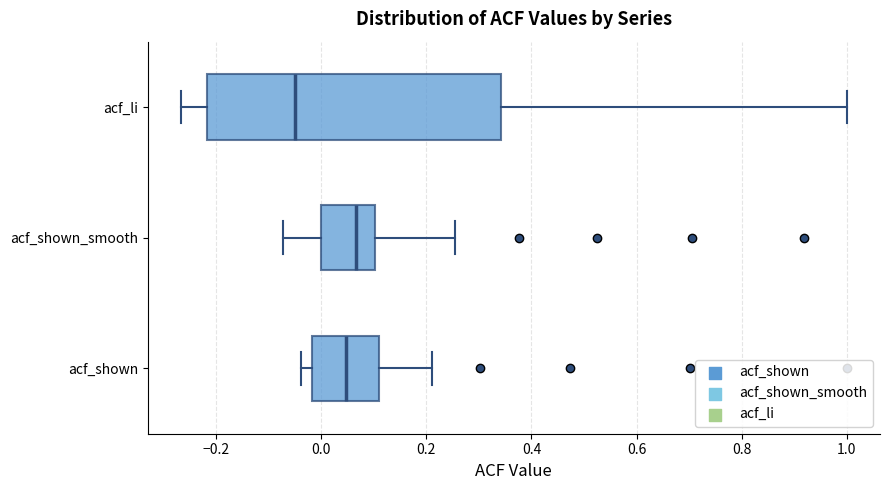

Which box is the widest, from its left edge to its right edge?

acf_li